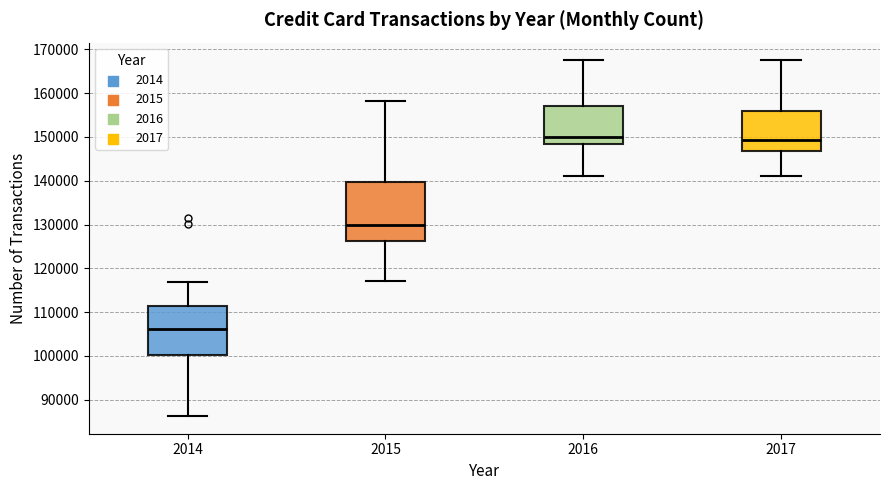

Comparing the boxes themselves (not the whiskers), which one is the tallest?

2015